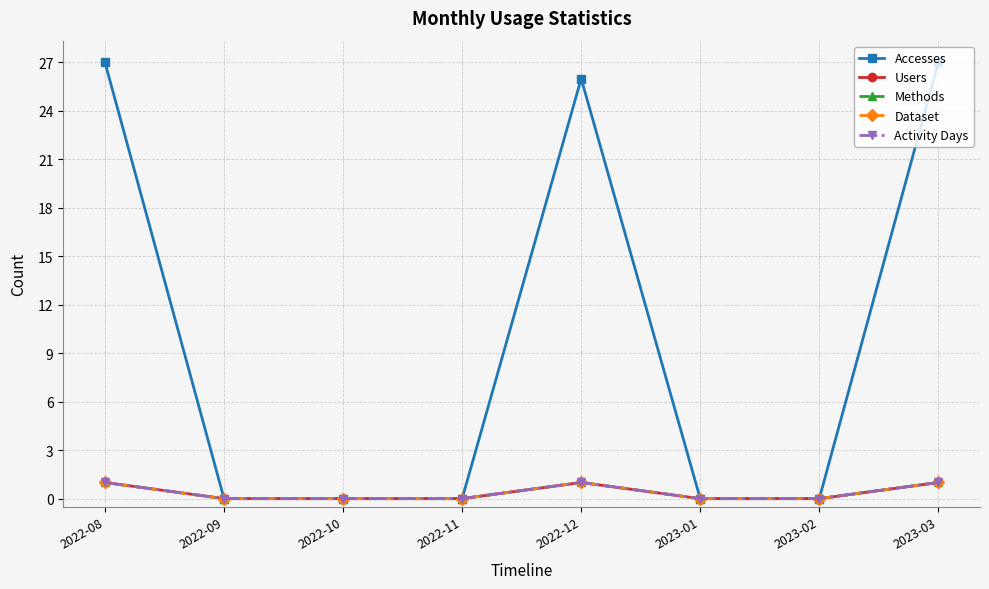

Is this an area chart (filled region under the line)?

No